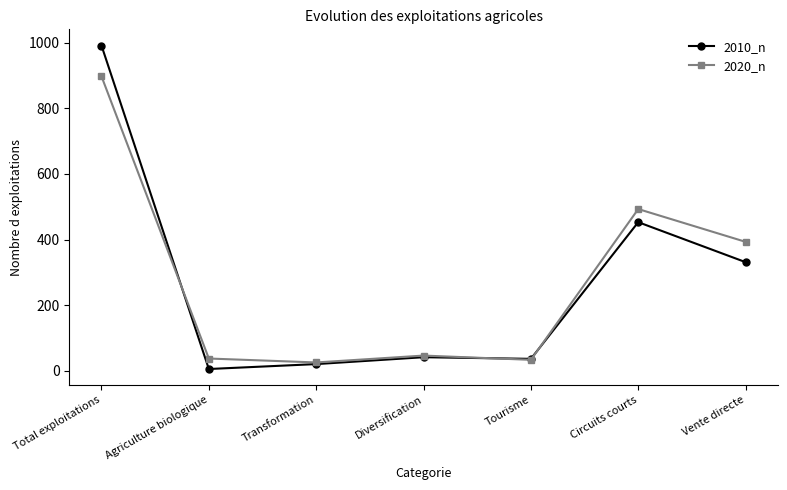

Rank the series at Total exploitations from highest to lowest value.

2010_n, 2020_n